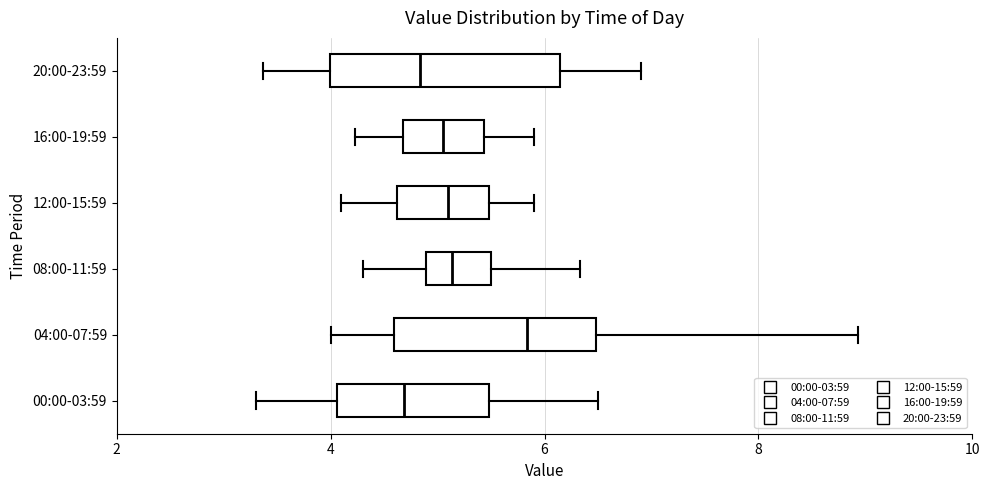

Comparing the boxes themselves (not the whiskers), which one is the widest?

20:00-23:59